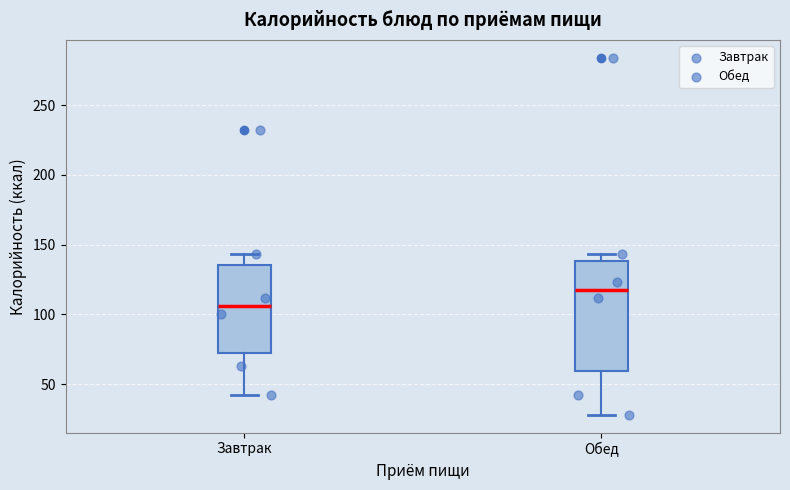

Where is the lower edge of the box for Обед on the y-axis? The values are not printed on the chart, so give them approximately, as read against the axis.

60